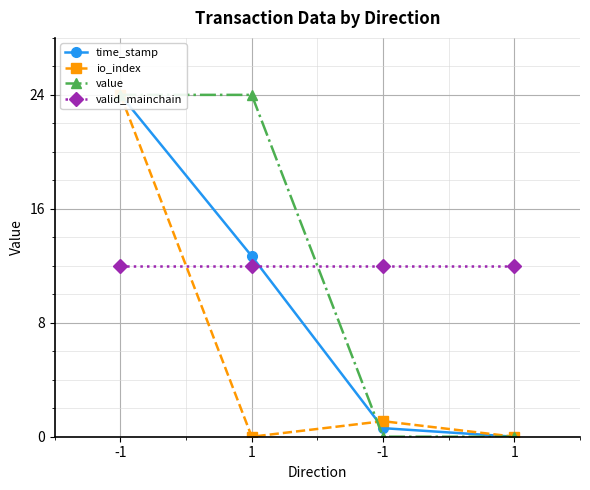

How many lines are shown in the chart?

4